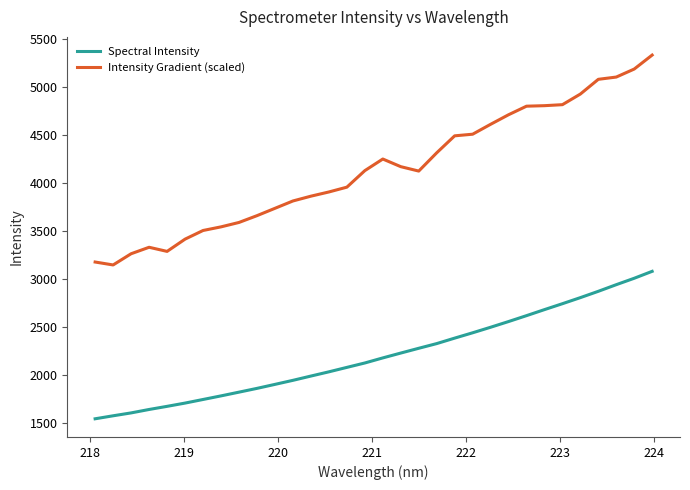

Rank the series by their average value, from highest to lowest.

Intensity Gradient (scaled), Spectral Intensity